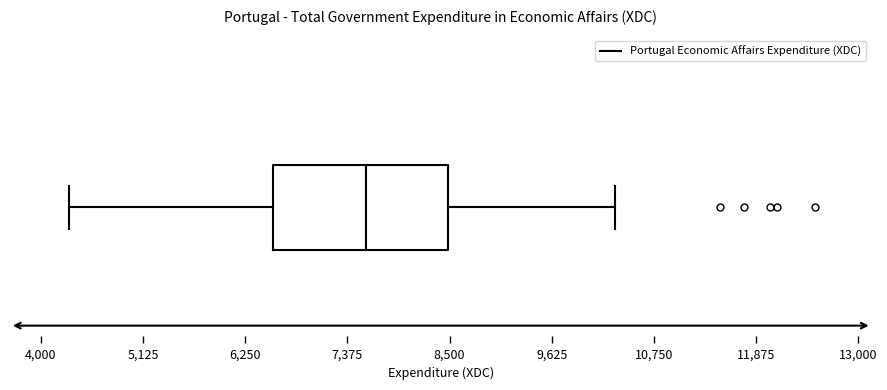

Read this box plot against the x-axis: the position of the median line, the range covered by the box, and the ends of both whiskers. The values are not printed on the chart, so give them approximately, as read against the axis.

median 7600, box 6600 to 8400, whiskers 4400 to 10400